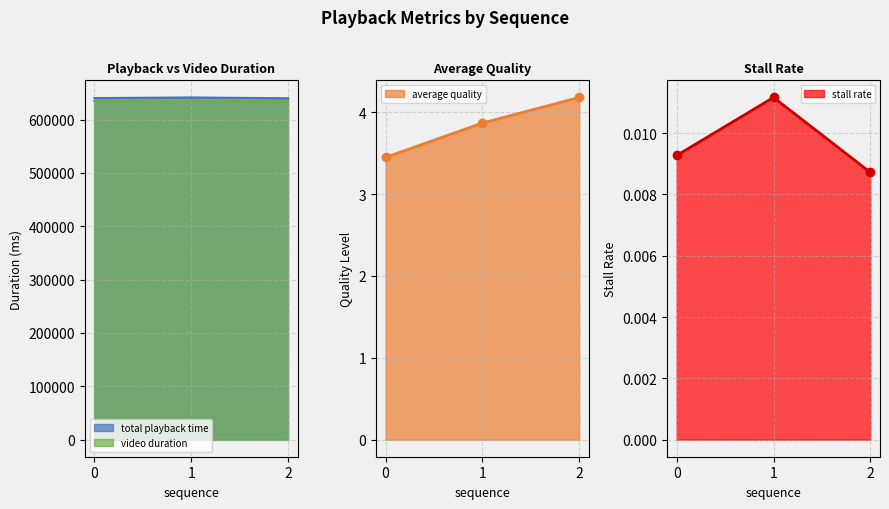

Which series changed the most between 0 and 1?

total playback time